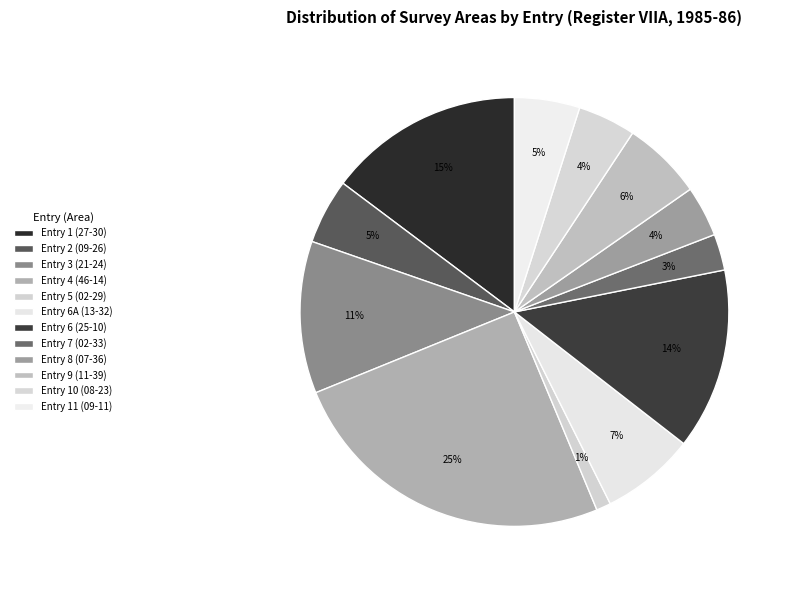

Does Entry 10 (08-23) represent more than half of the total?

No